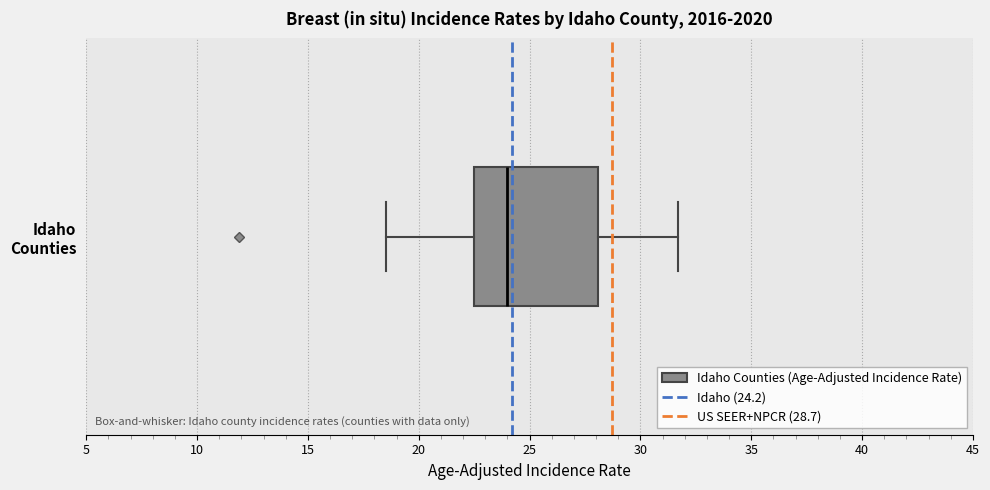

Transcribe this box plot: give where the median line is, the range the box spans, and where the two whiskers end, as read against the x-axis. The values are not printed on the chart, so give them approximately, as read against the axis.

median 24.0, box 22.5 to 28.0, whiskers 18.5 to 31.5